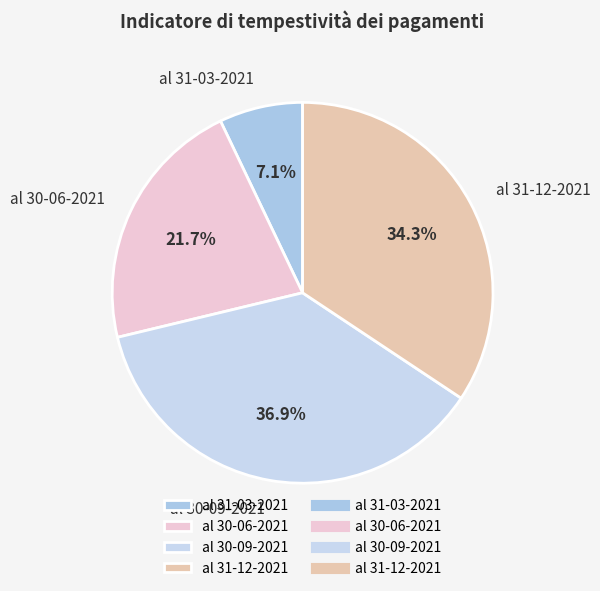

Is it true that al 30-09-2021 is 30% of the pie?

False